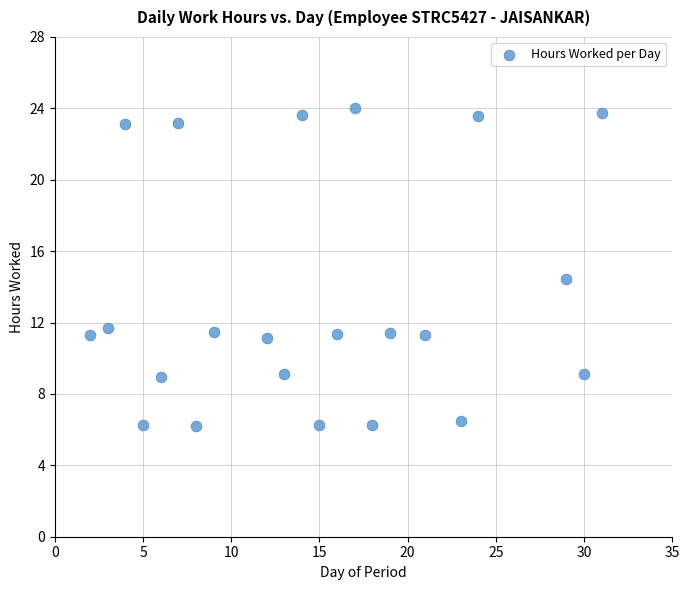

What Y value in the scatter plot is closest to 15?

14.4